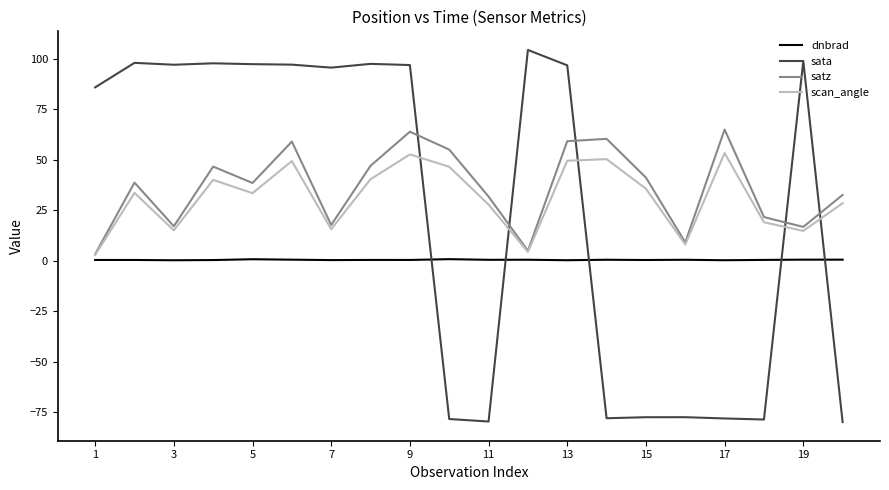

True or false: sata has more than 2 interior local peaks.

True